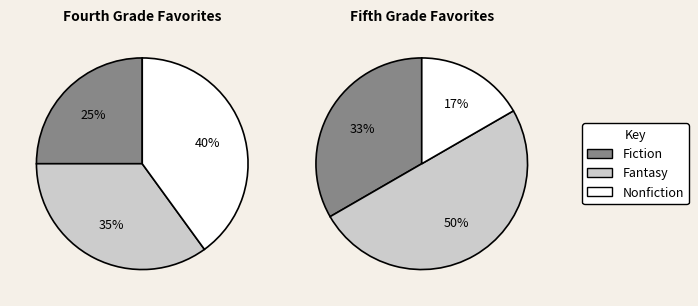

To the nearest percent, what is the difference between the 1 and 2 slice percentages?

8%